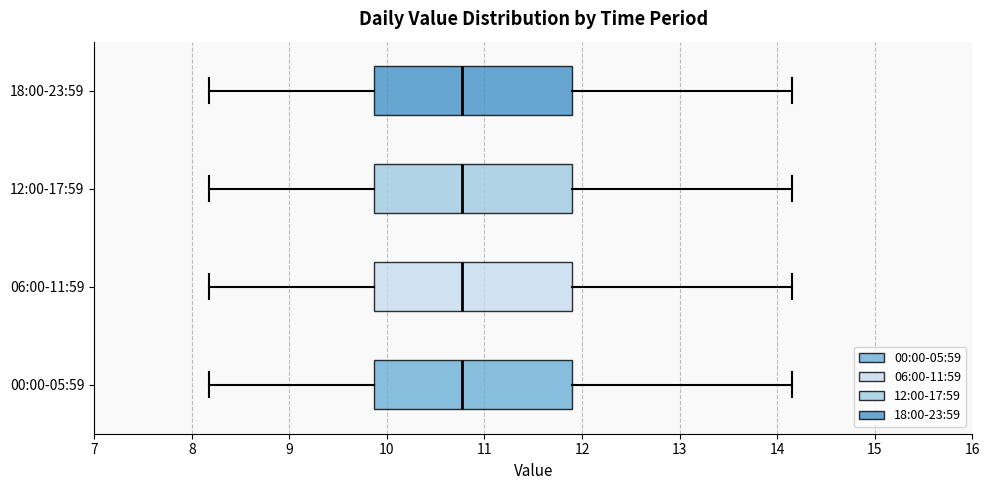

Reading bottom to top, transcribe this box plot: for each box, give where its median line is, the range the box spans, and where its two whiskers end, as read against the x-axis. The values are not printed on the chart, so give them approximately, as read against the axis.

00:00-05:59: median 10.8, box 9.9 to 11.9, whiskers 8.2 to 14.2
06:00-11:59: median 10.8, box 9.9 to 11.9, whiskers 8.2 to 14.2
12:00-17:59: median 10.8, box 9.9 to 11.9, whiskers 8.2 to 14.2
18:00-23:59: median 10.8, box 9.9 to 11.9, whiskers 8.2 to 14.2